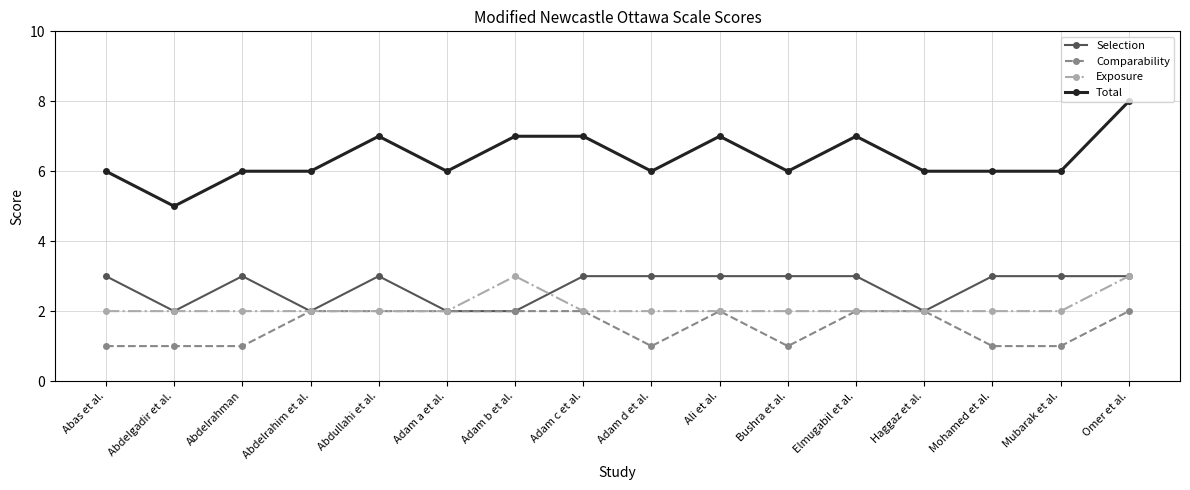

Count the Selection values in the range 2 to 3.

16